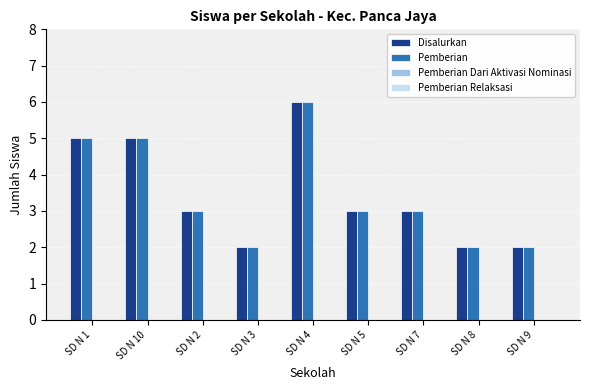

What is the label of the 8th bar from the right?

SD N 10